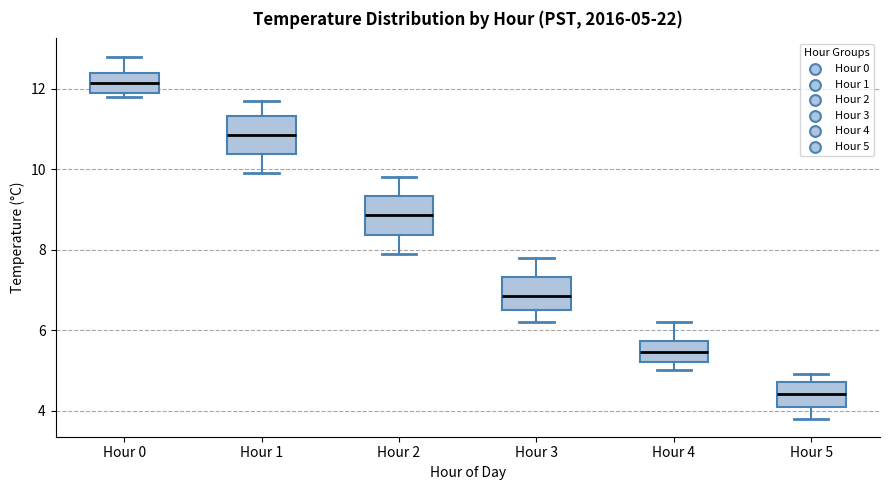

Which box has the lowest median line?

Hour 5